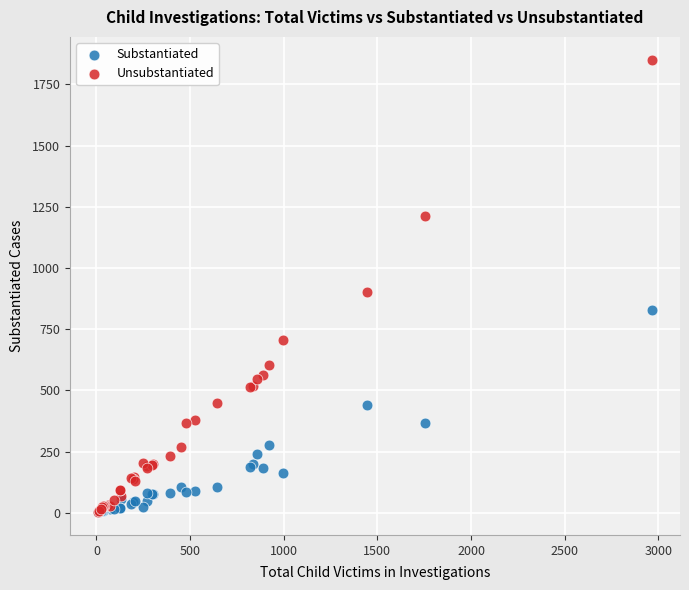

What are all the series names shown in the legend?

Substantiated, Unsubstantiated